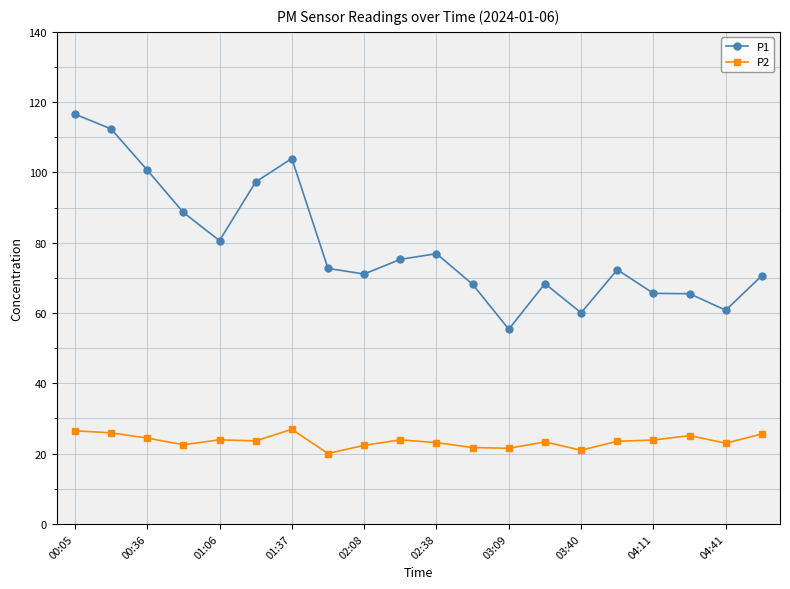

Which series has the largest total across all categories?

P1